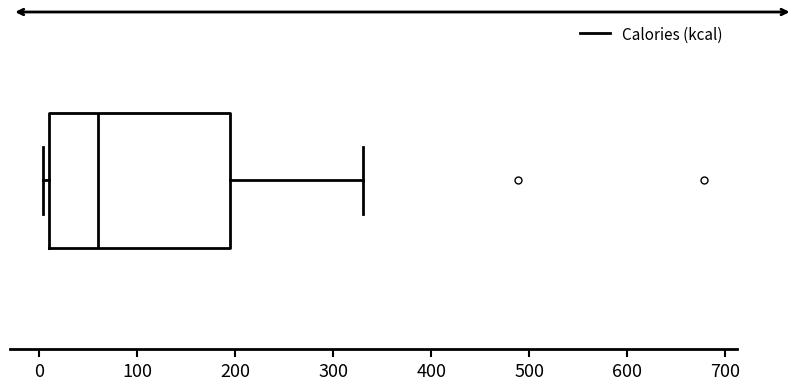

Where is the left edge of the box on the x-axis? The values are not printed on the chart, so give them approximately, as read against the axis.

10